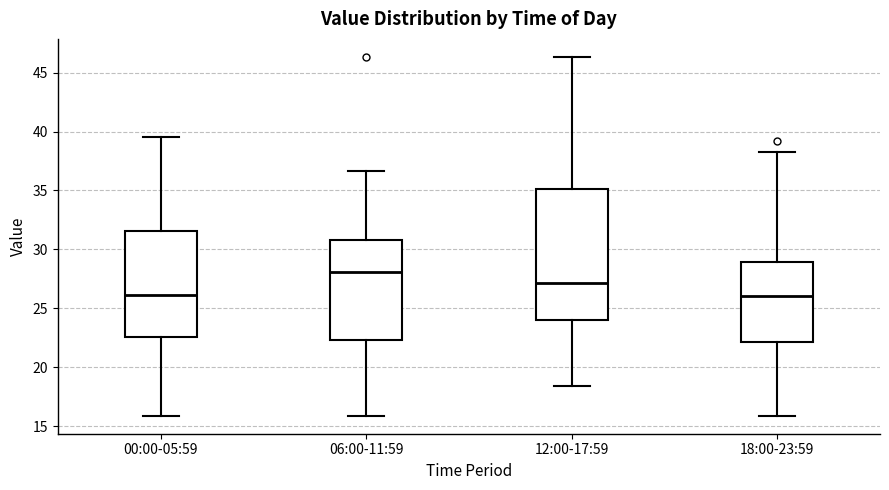

Reading left to right, read every box against the y-axis: the position of its median line, the range the box covers, and the ends of its whiskers. The values are not printed on the chart, so give them approximately, as read against the axis.

00:00-05:59: median 26.0, box 22.5 to 31.5, whiskers 16.0 to 39.5
06:00-11:59: median 28.0, box 22.5 to 31.0, whiskers 16.0 to 36.5
12:00-17:59: median 27.0, box 24.0 to 35.0, whiskers 18.5 to 46.5
18:00-23:59: median 26.0, box 22.0 to 29.0, whiskers 16.0 to 38.5